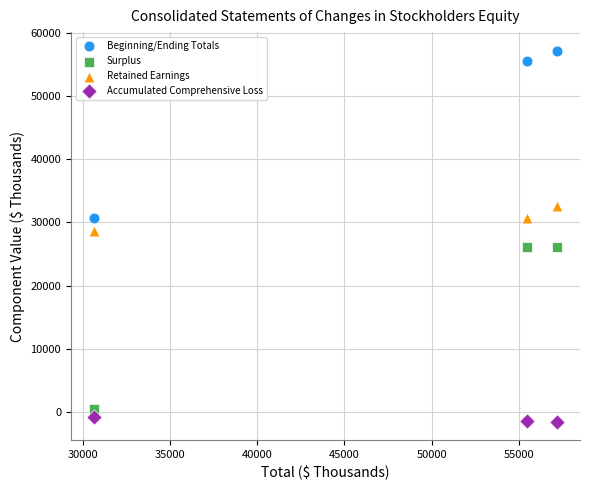

What is the X range (max minus min) for the scatter plot?

26526